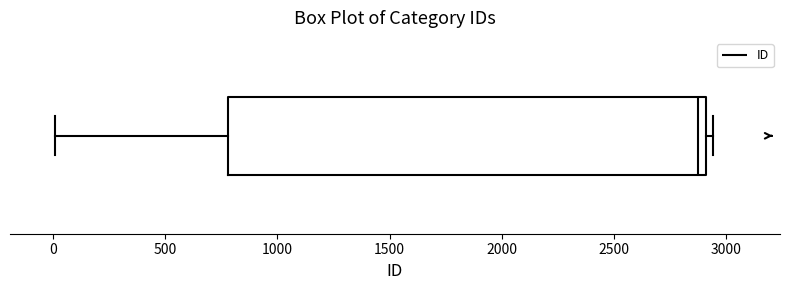

Transcribe this box plot: give where the median line is, the range the box spans, and where the two whiskers end, as read against the x-axis. The values are not printed on the chart, so give them approximately, as read against the axis.

median 2900 (just left of the box's right edge), box 800 to 2900, whiskers 0 to 2950